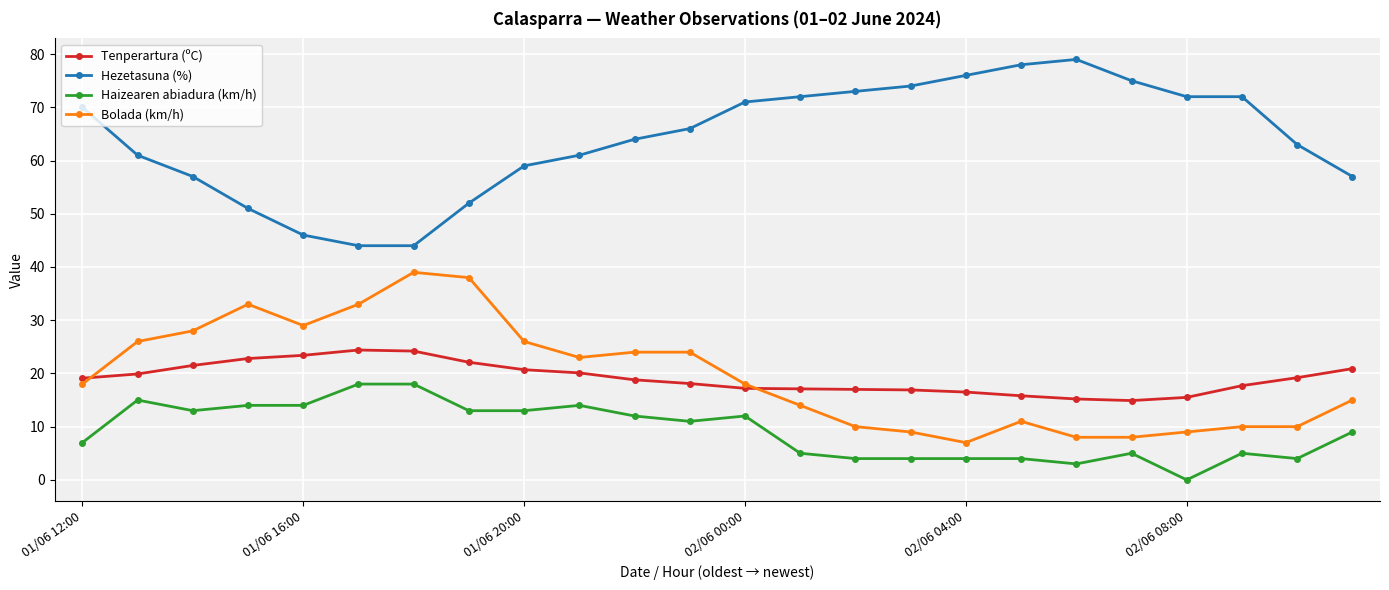

How many data points does each series have?

24